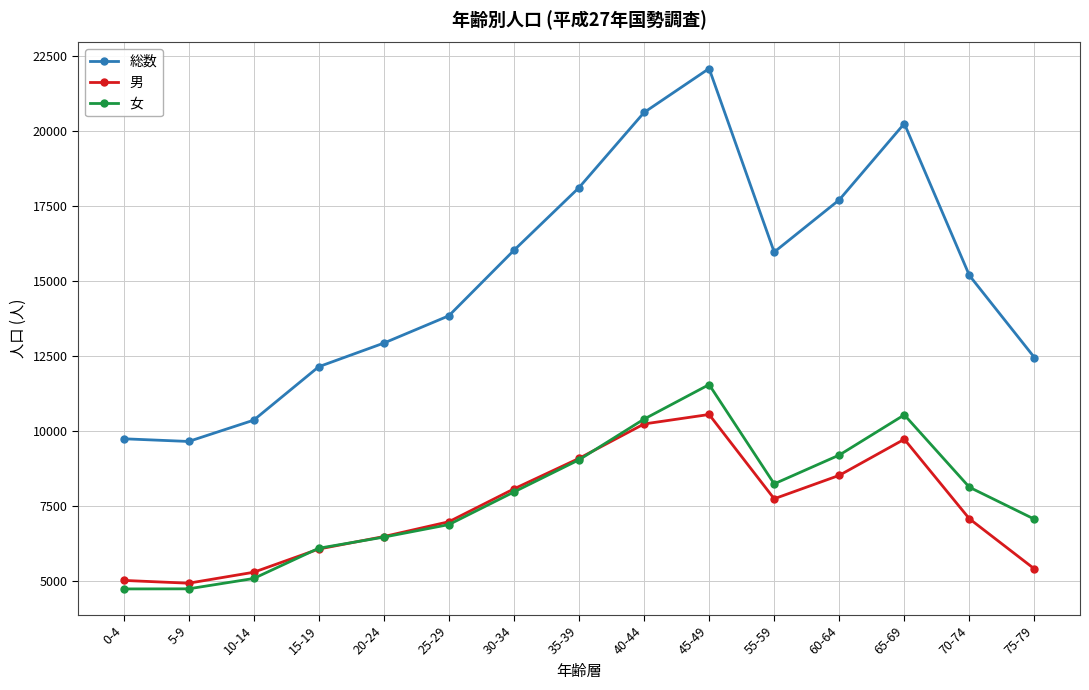

What is the value of the 総数 point at the 5th from the left?

12925